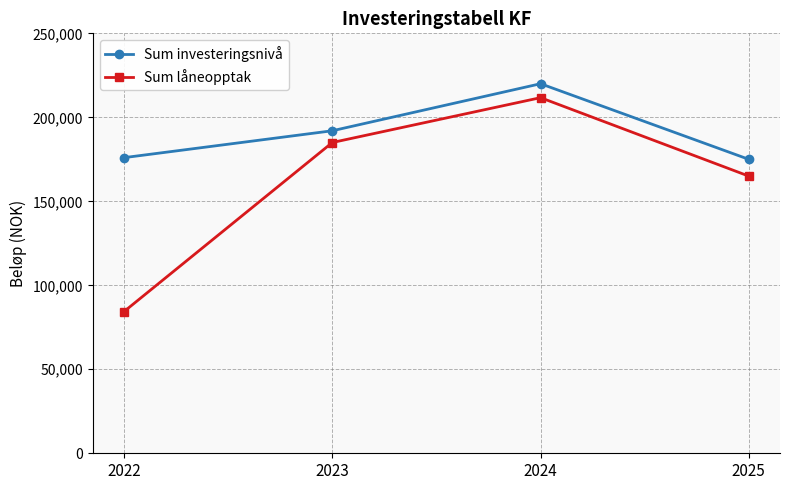

Where is the first local maximum for Sum låneopptak?

2024